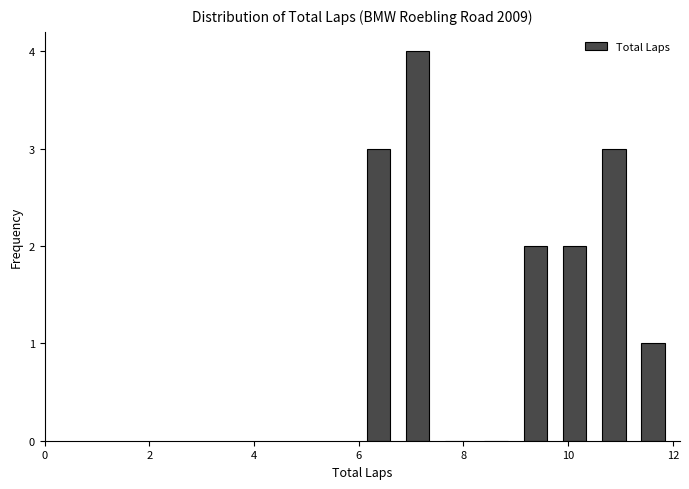

Around what value on the x-axis is the tallest bar? Give the approximate position of its centre, as read against the axis.

7.2